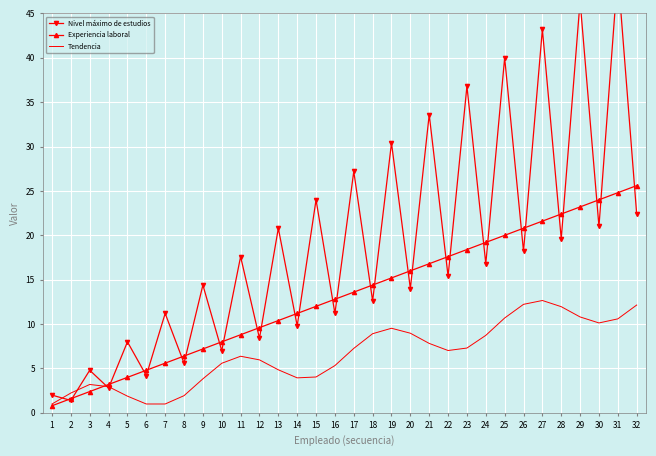

How many intersections are there between Experiencia laboral and Tendencia?

1